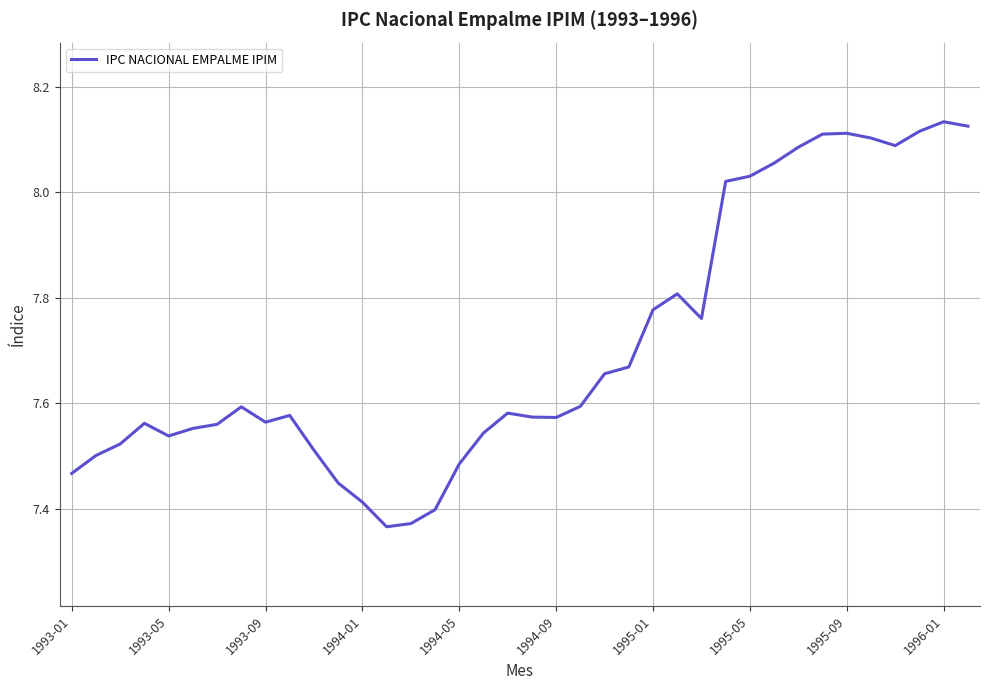

What is the difference between the maximum and minimum values?

0.8